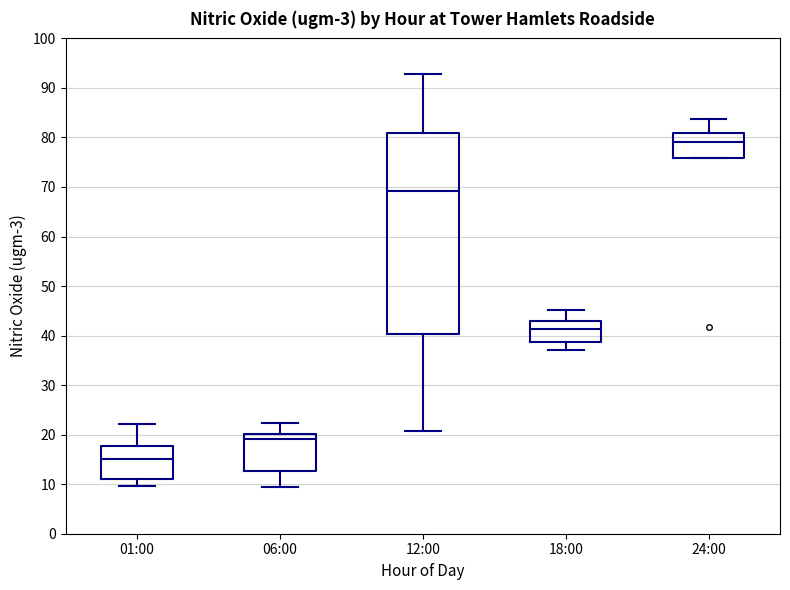

Reading left to right, transcribe this box plot: for each box, give where its median line is, the range the box spans, and where its two whiskers end, as read against the y-axis. The values are not printed on the chart, so give them approximately, as read against the axis.

01:00: median 15, box 11 to 18, whiskers 10 to 22
06:00: median 19, box 13 to 20, whiskers 9 to 22
12:00: median 69, box 40 to 81, whiskers 21 to 93
18:00: median 41, box 39 to 43, whiskers 37 to 45
24:00: median 79, box 76 to 81, whiskers 76 to 84